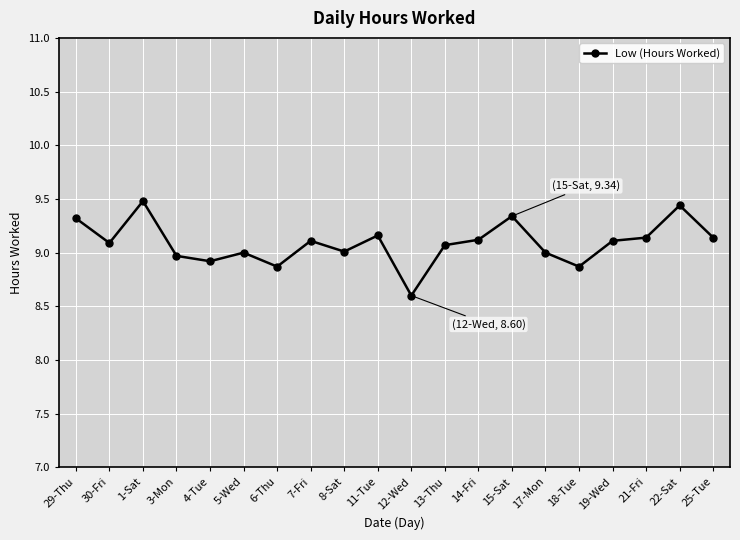

Approximately how many times larger is the value at 29-Thu compared to 14-Fri?

1.0